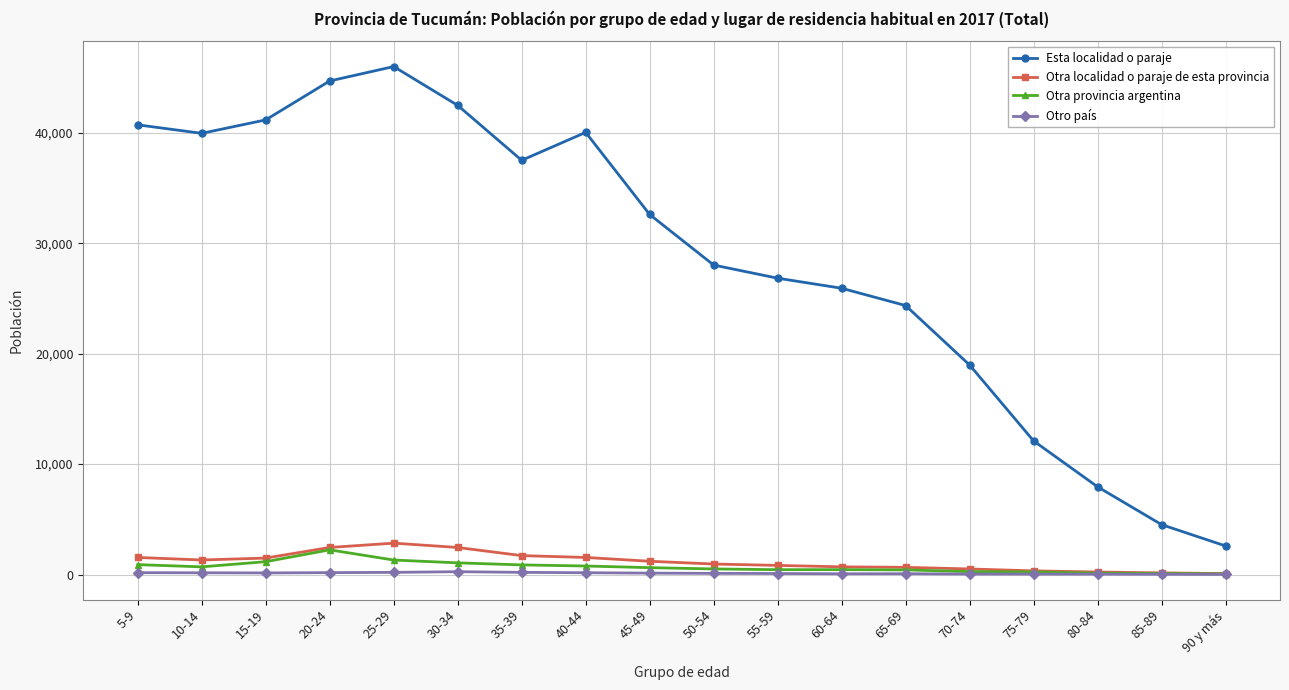

What position from the left is 90 y más?

18